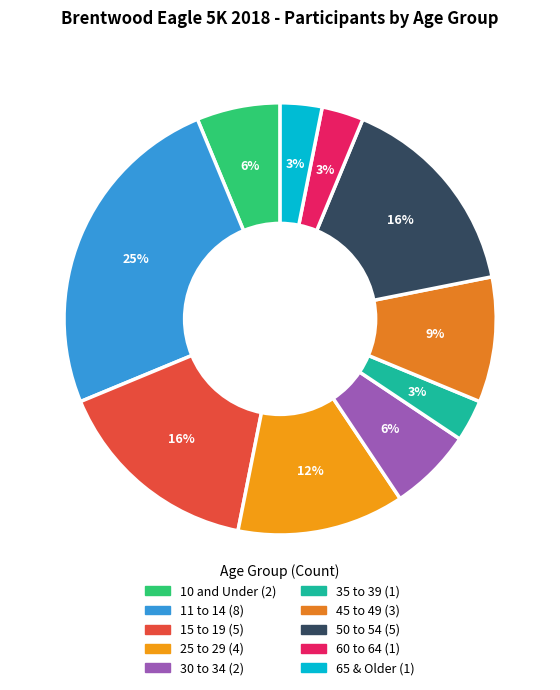

What is the largest slice in the pie chart?

11 to 14